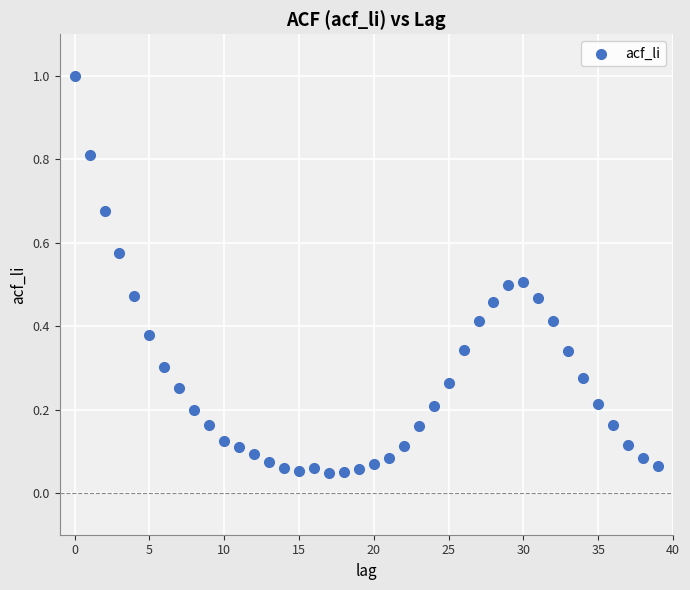

What is the range of Y values (max minus min)?

1.0